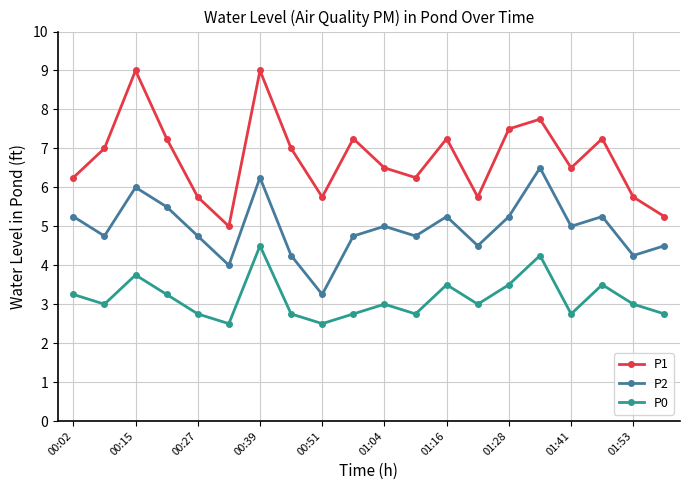

True or false: P1 and P0 cross at least once.

False